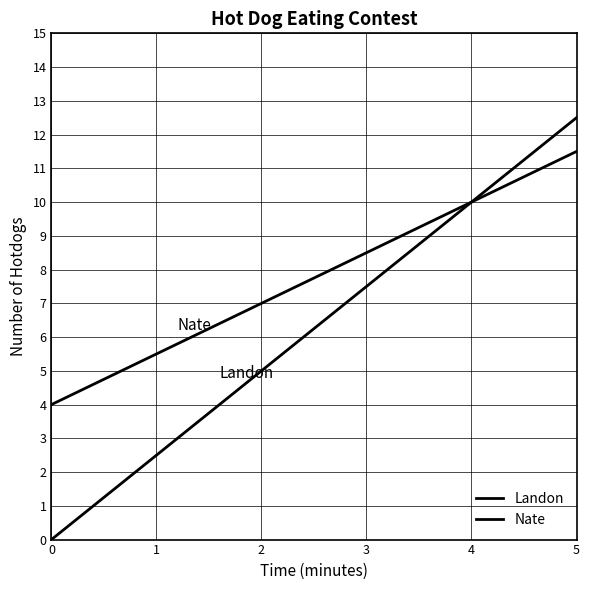

How many lines are shown in the chart?

2